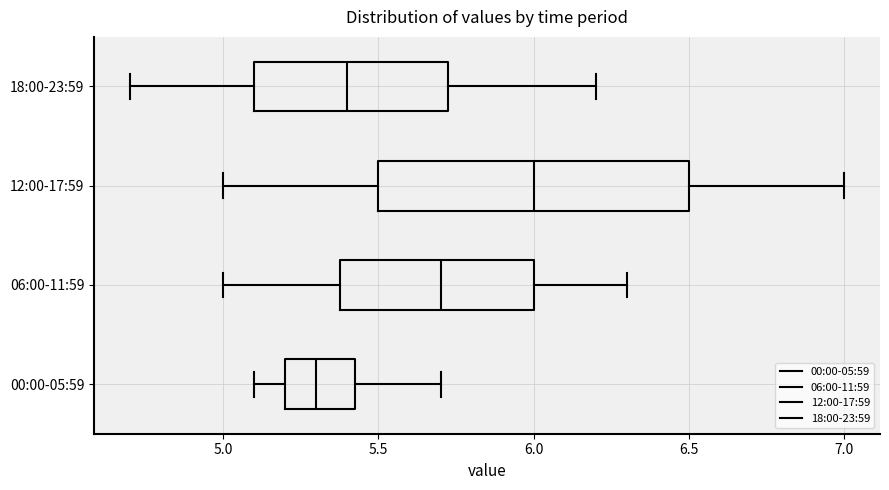

Which box's median line is the furthest to the right?

12:00-17:59